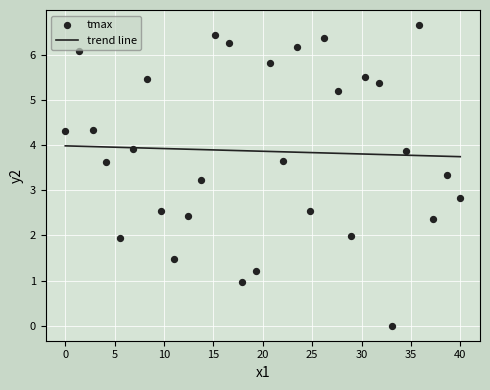

What is the range of Y values (max minus min)?

6.7